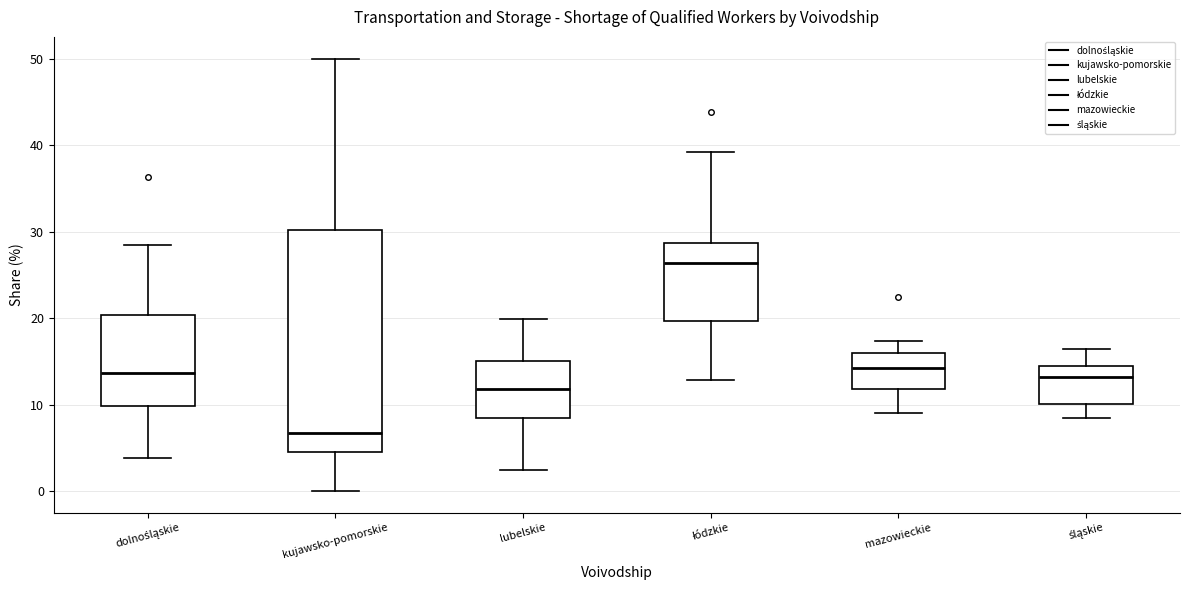

Where does the lower whisker of the box for kujawsko-pomorskie end on the y-axis? The values are not printed on the chart, so give them approximately, as read against the axis.

0